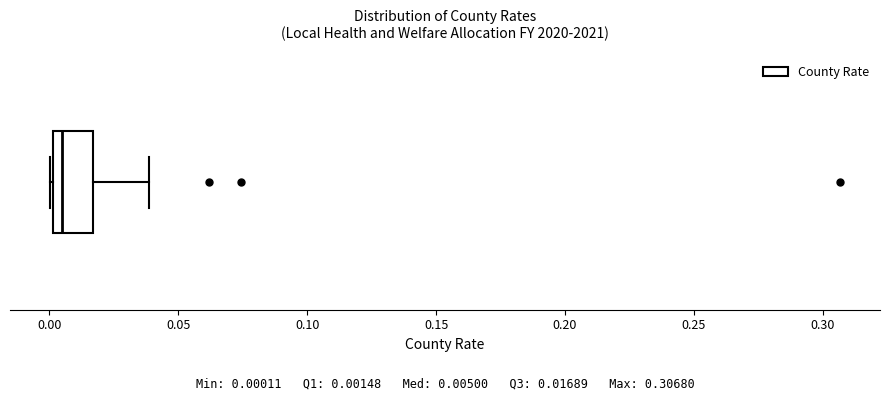

Read this box plot against the x-axis: the position of the median line, the range covered by the box, and the ends of both whiskers. The values are not printed on the chart, so give them approximately, as read against the axis.

median 0.005, box 0.000 to 0.015, whiskers 0.000 to 0.040